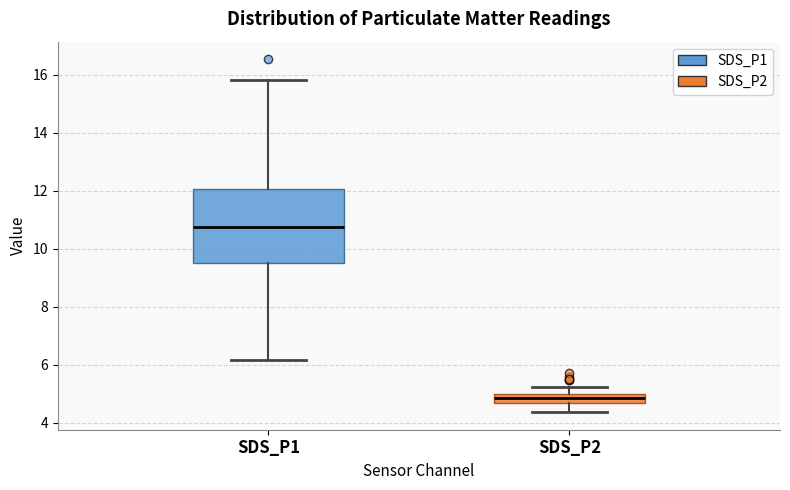

Where does the lower whisker of the box for SDS_P1 end on the y-axis? The values are not printed on the chart, so give them approximately, as read against the axis.

6.2